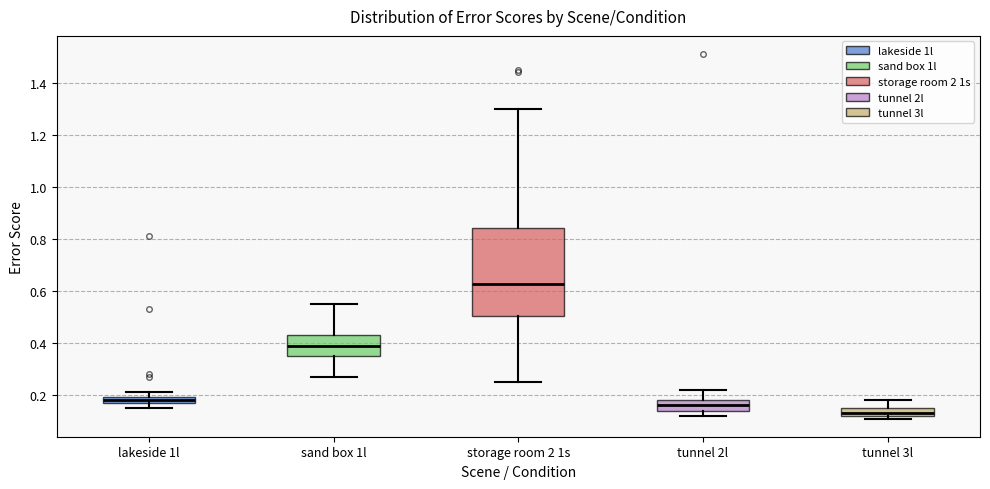

Which box's median line is the lowest?

tunnel 3l